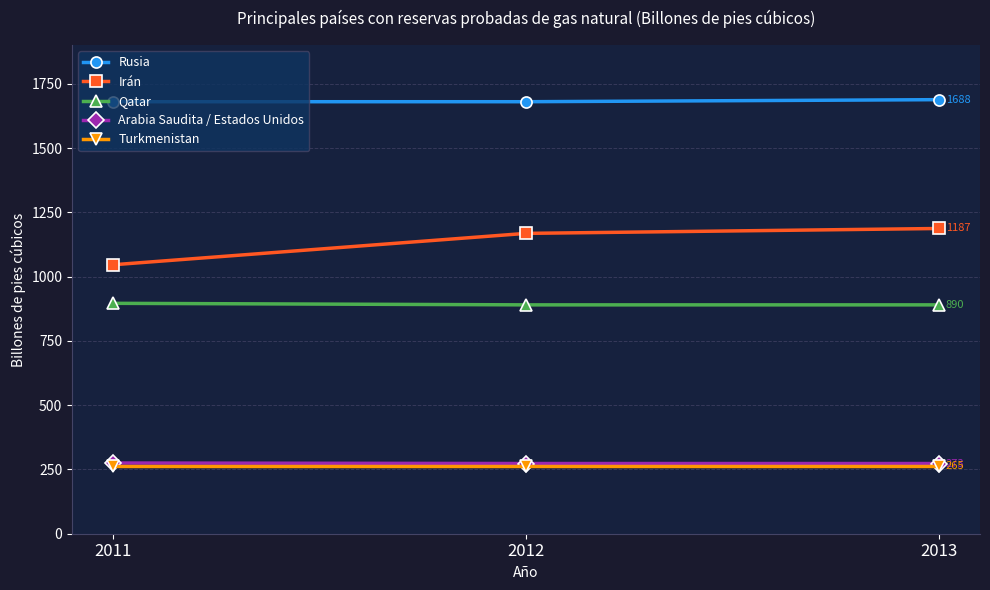

What is the greatest value displayed?

1688